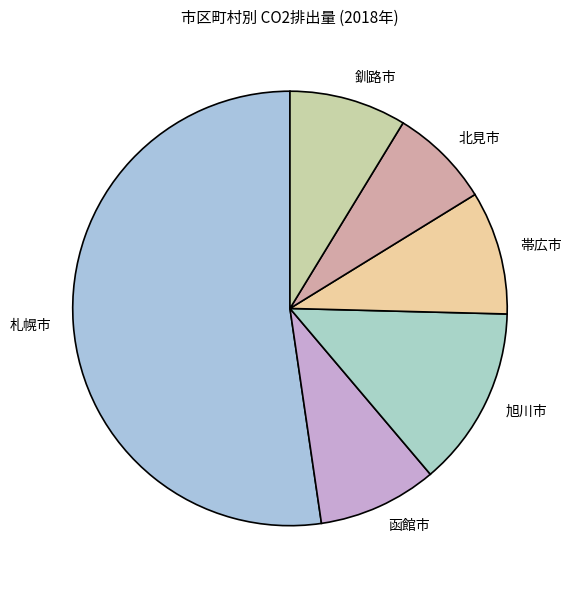

Which category has the biggest portion of the pie?

札幌市